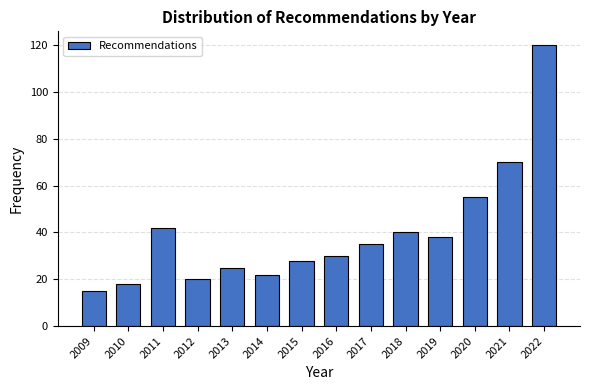

Reading right to left, extract all data points from this chart.

120	70	55	38	40	35	30	28	22	25	20	42	18	15